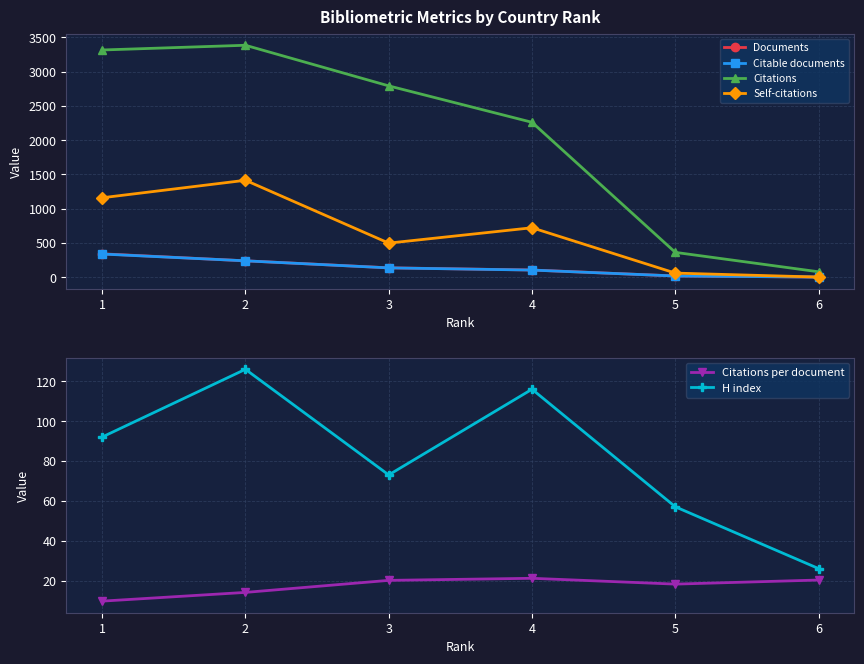

Which category has the highest value in the Citable documents series?

1